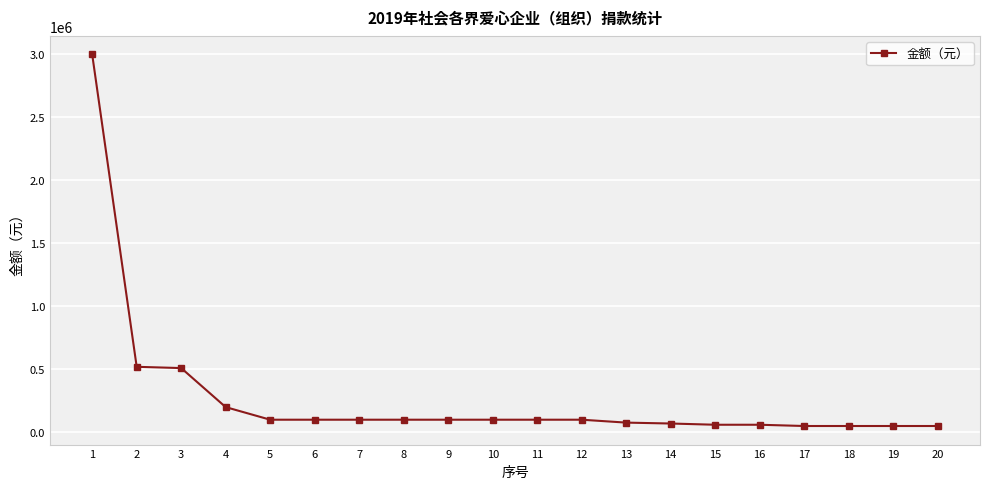

How many values are below 100000?

8